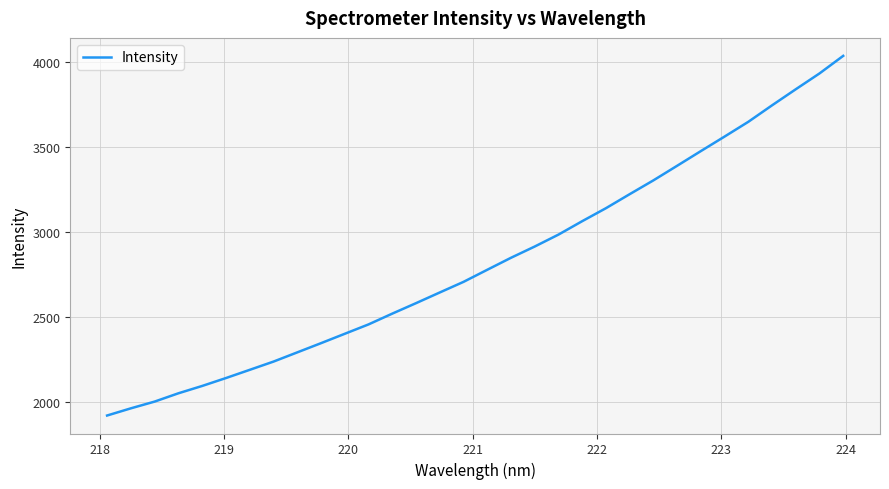

What is the smallest value displayed?

1922.8